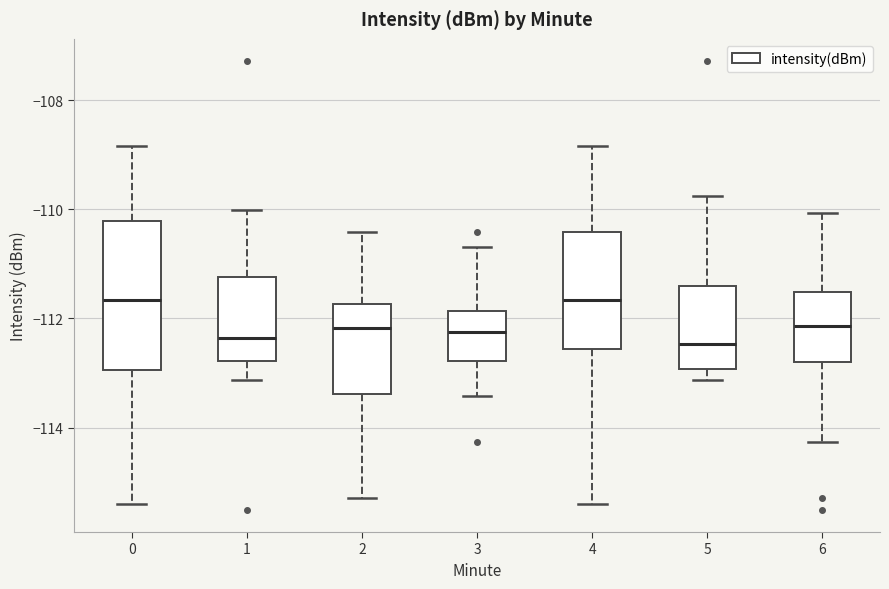

Which box is the tallest, from its lower edge to its upper edge?

0